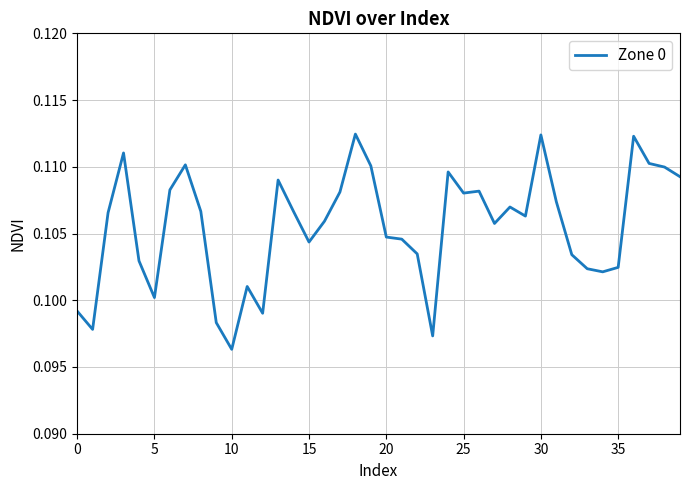

Where is the data nearest to the value 0?

10